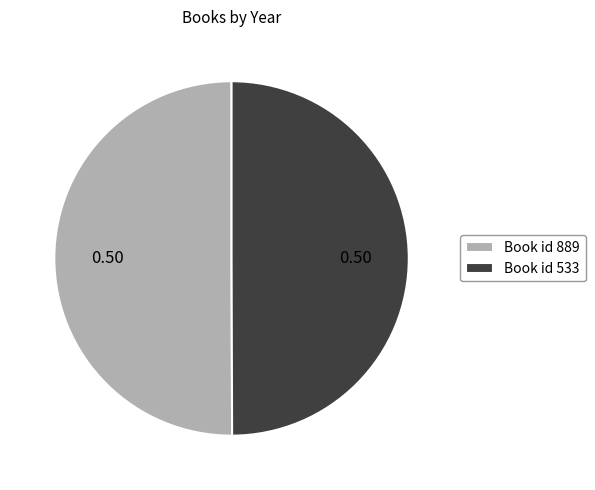

Combined, do Book id 533 and Book id 889 account for over 50%?

Yes